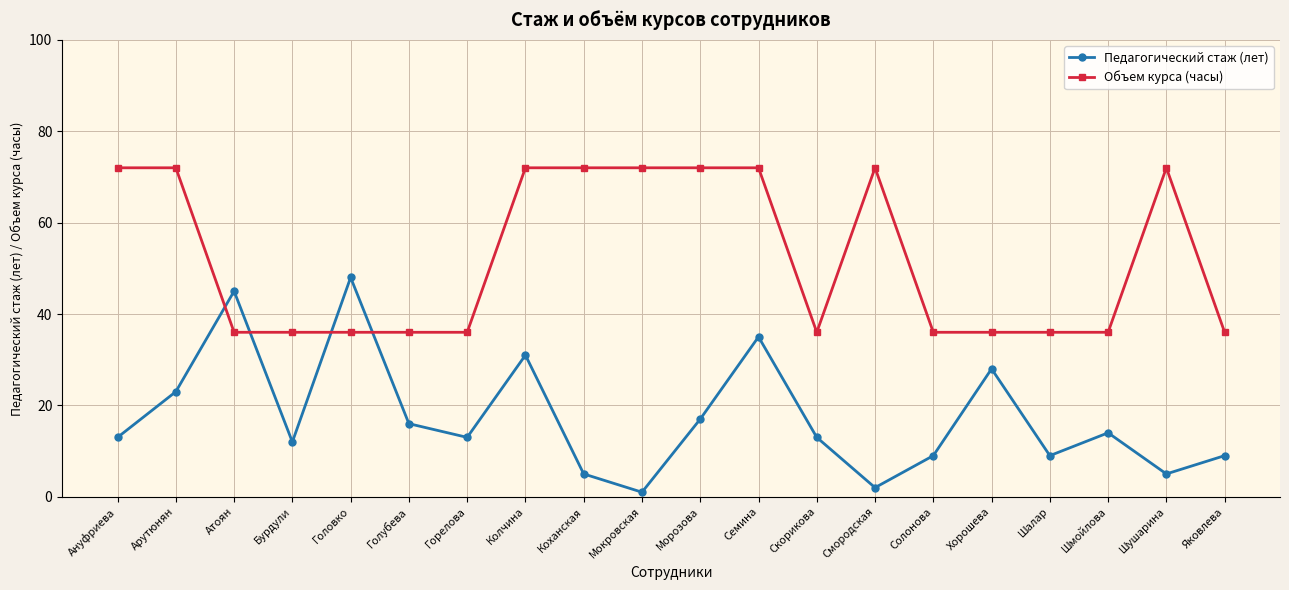

What is the label of the 1st point from the left?

Ануфриева